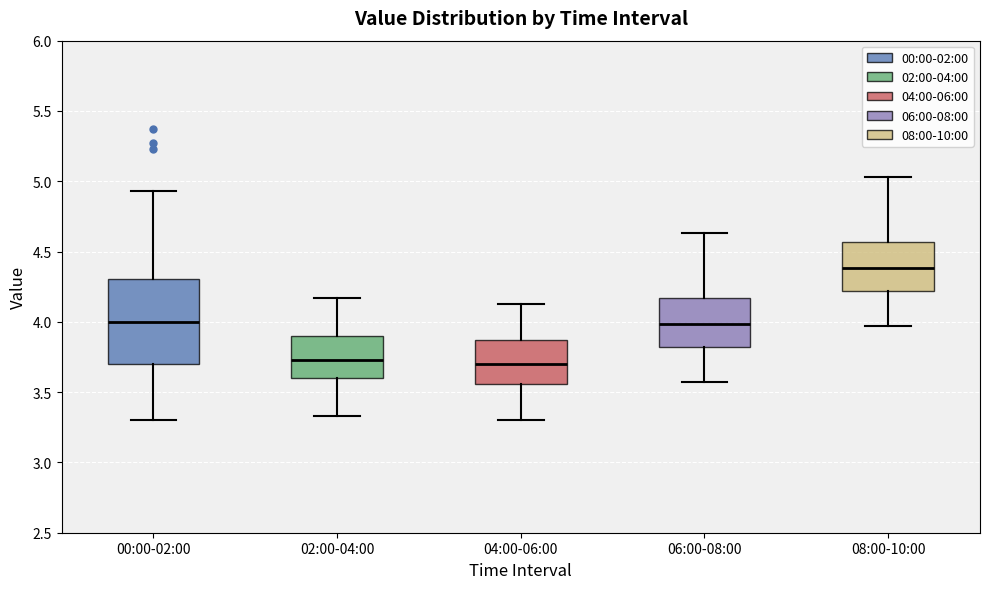

Reading left to right, read every box against the y-axis: the position of its median line, the range the box covers, and the ends of its whiskers. The values are not printed on the chart, so give them approximately, as read against the axis.

00:00-02:00: median 4.00, box 3.70 to 4.30, whiskers 3.30 to 4.95
02:00-04:00: median 3.75, box 3.60 to 3.90, whiskers 3.35 to 4.15
04:00-06:00: median 3.70, box 3.55 to 3.85, whiskers 3.30 to 4.15
06:00-08:00: median 4.00, box 3.80 to 4.15, whiskers 3.55 to 4.65
08:00-10:00: median 4.40, box 4.20 to 4.55, whiskers 3.95 to 5.05